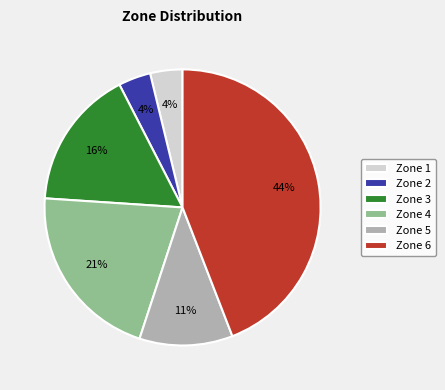

To the nearest percent, what is the difference between the largest and smallest slice percentages?

40%